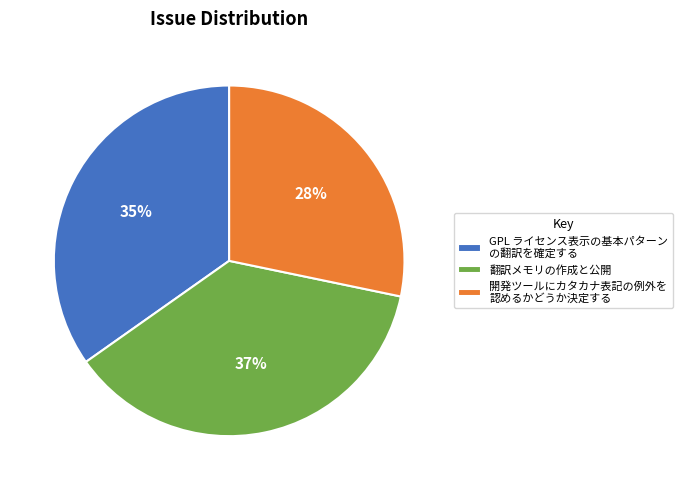

How many segments does this pie chart have?

3